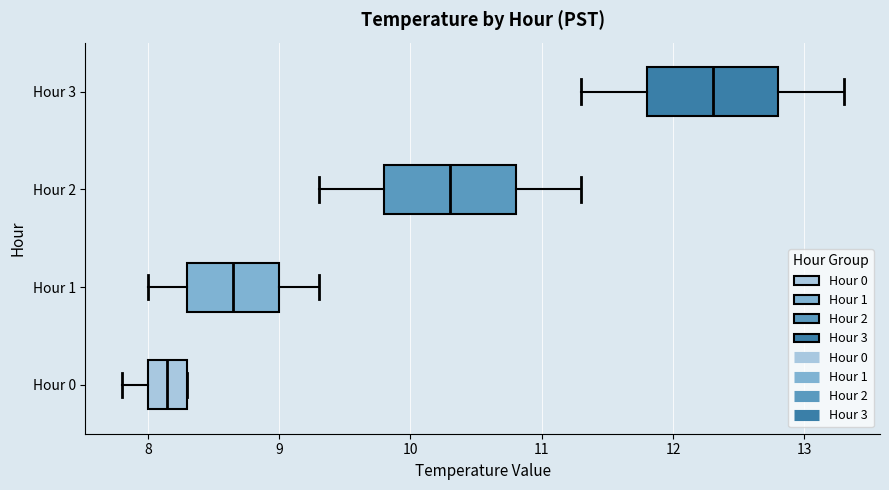

Reading bottom to top, read every box against the x-axis: the position of its median line, the range the box covers, and the ends of its whiskers. The values are not printed on the chart, so give them approximately, as read against the axis.

Hour 0: median 8.2, box 8.0 to 8.3, whiskers 7.8 to 8.3
Hour 1: median 8.7, box 8.3 to 9.0, whiskers 8.0 to 9.3
Hour 2: median 10.3, box 9.8 to 10.8, whiskers 9.3 to 11.3
Hour 3: median 12.3, box 11.8 to 12.8, whiskers 11.3 to 13.3